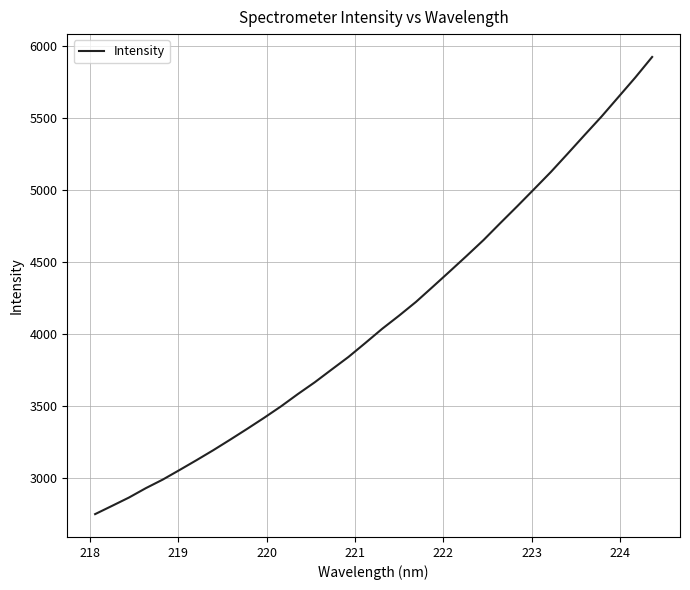

What is the greatest value displayed?

5926.8